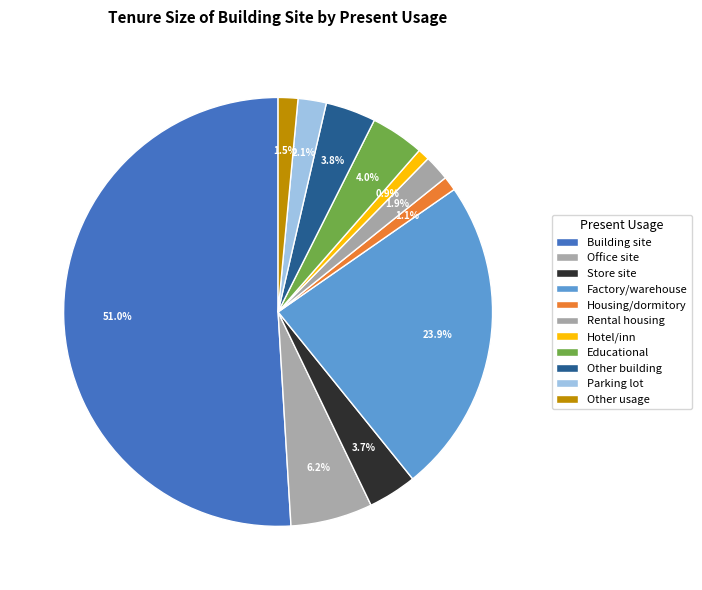

How many slices are in this pie chart?

11